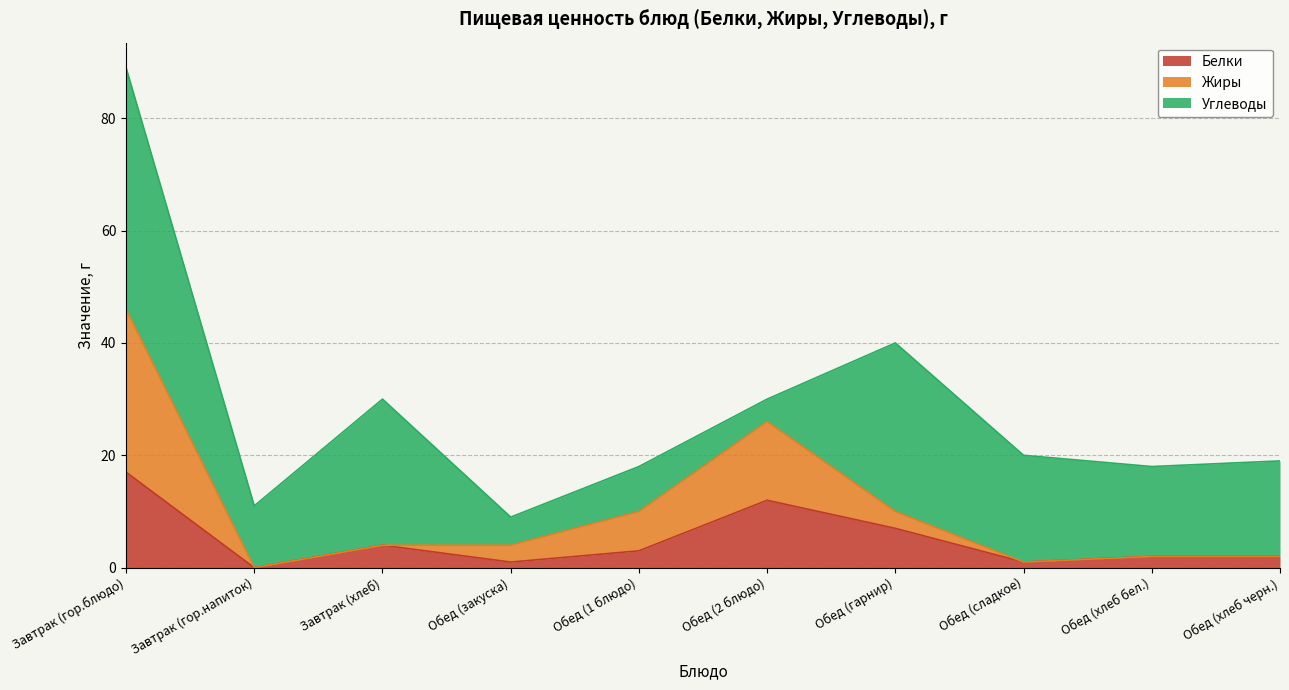

At which category is the sum across all series the highest?

Завтрак (гор.блюдо)